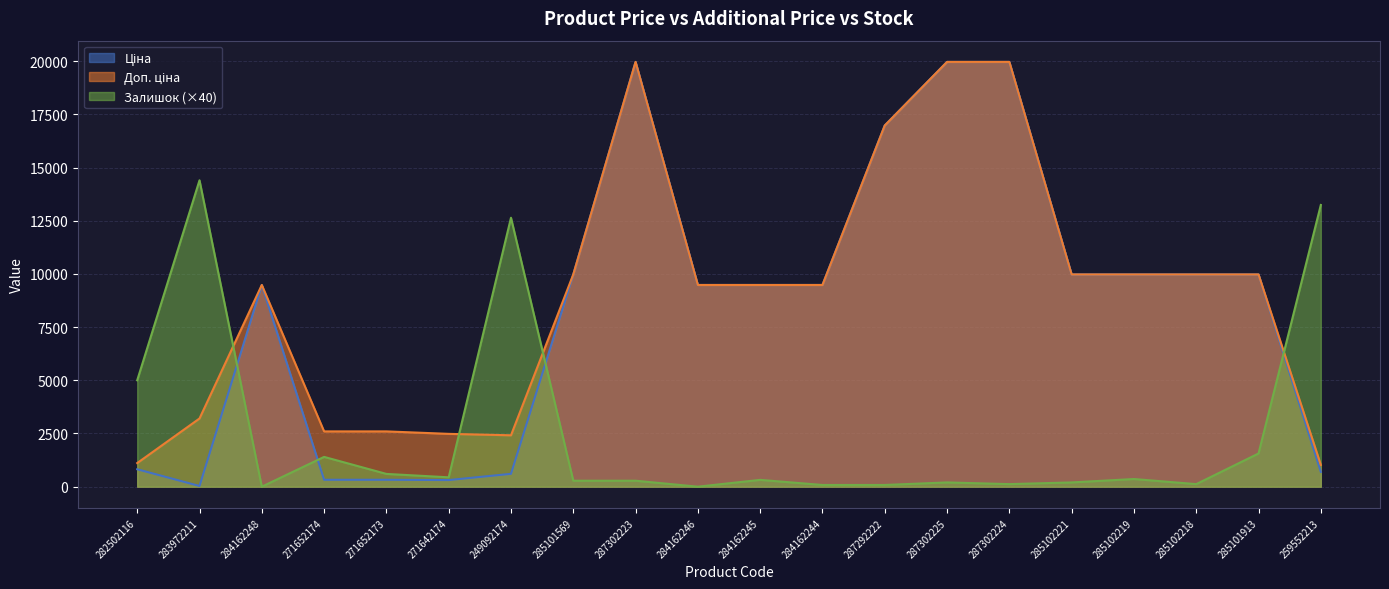

Rank the series at 285101913 from lowest to highest value.

Залишок, Ціна, Доп. ціна